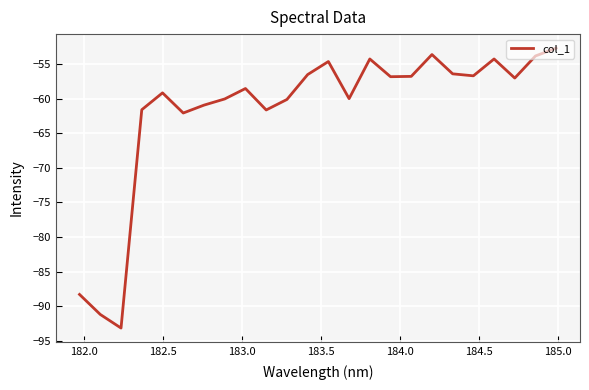

How many categories are shown in the chart?

24